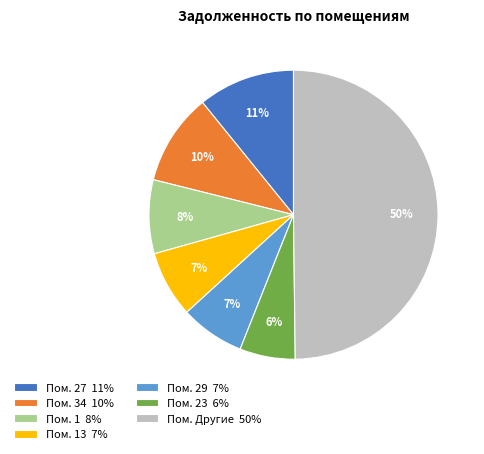

To the nearest percent, what is the average slice percentage?

14%